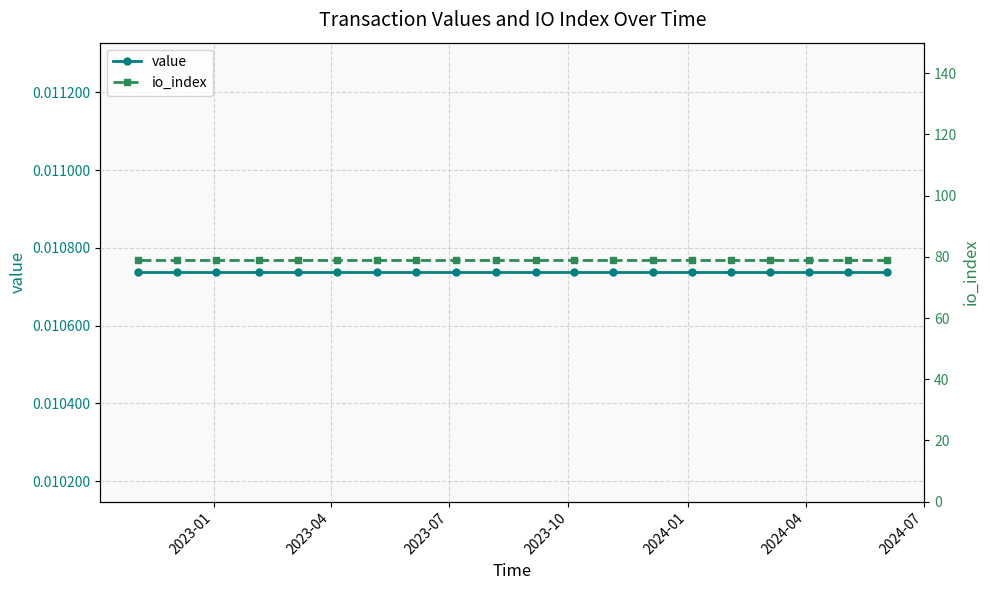

Is it true that io_index equals 138.1 at 17?

False